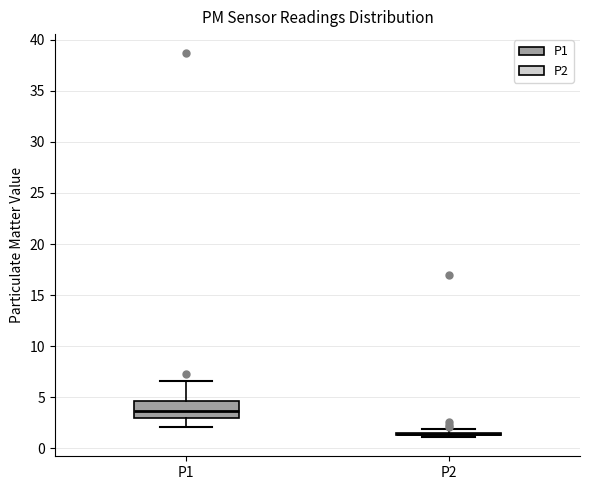

Comparing the boxes themselves (not the whiskers), which one is the tallest?

P1